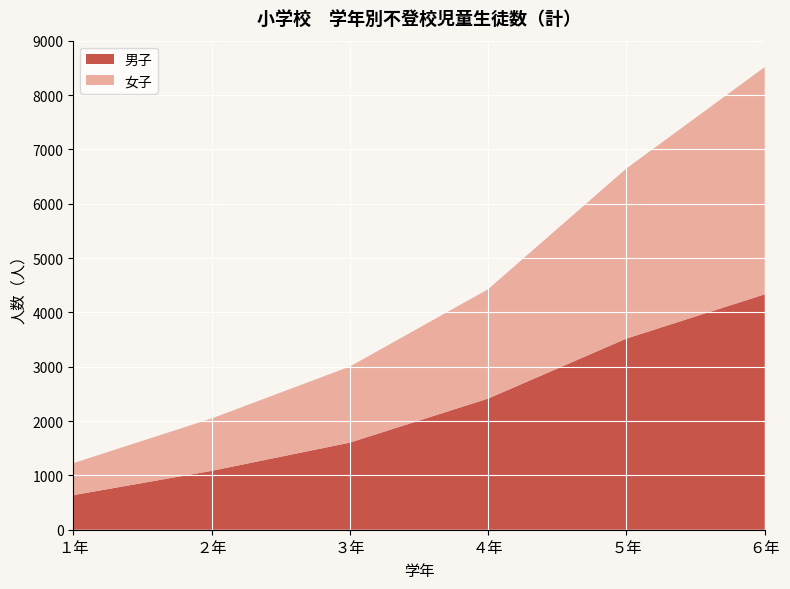

Reading right to left, transcribe all the data shown in this chart.

男子: ６年=4332	５年=3518	４年=2414	３年=1603	２年=1083	１年=636
女子: ６年=4183	５年=3131	４年=2013	３年=1400	２年=964	１年=589